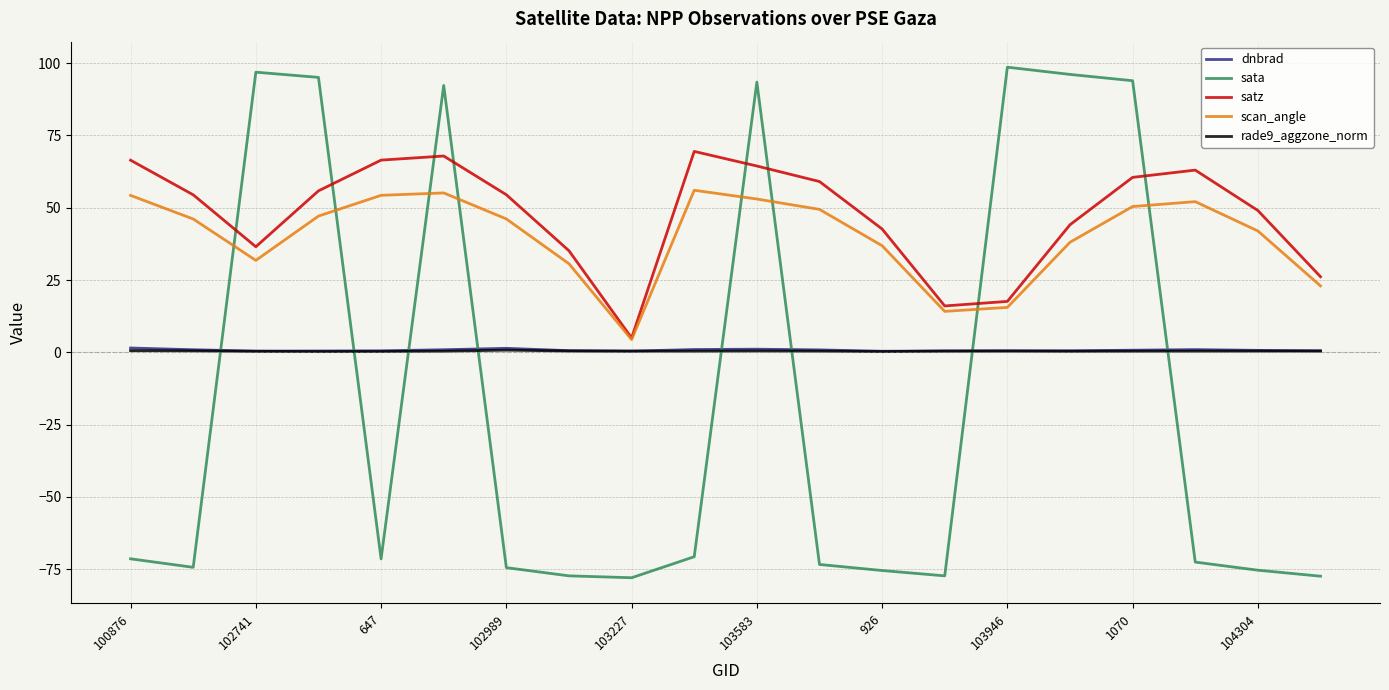

True or false: scan_angle and rade9_aggzone_norm cross at least once.

False